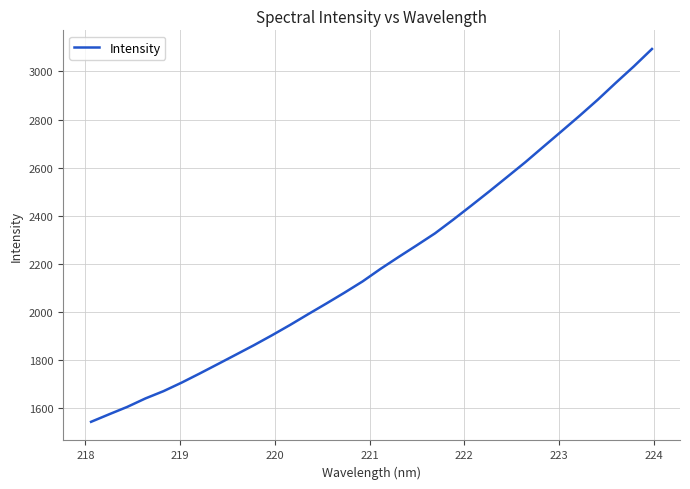

What is the maximum value shown in the chart?

3093.7